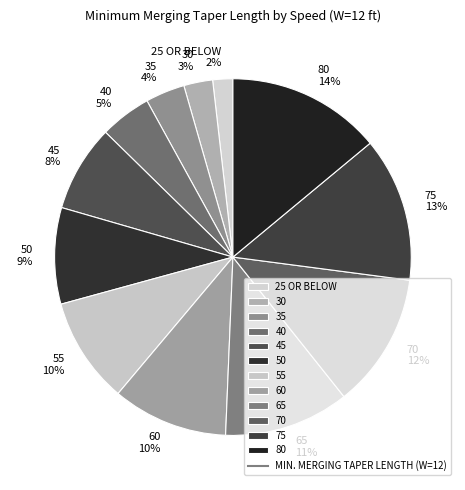

True or false: 70 accounts for 12% of the total.

True